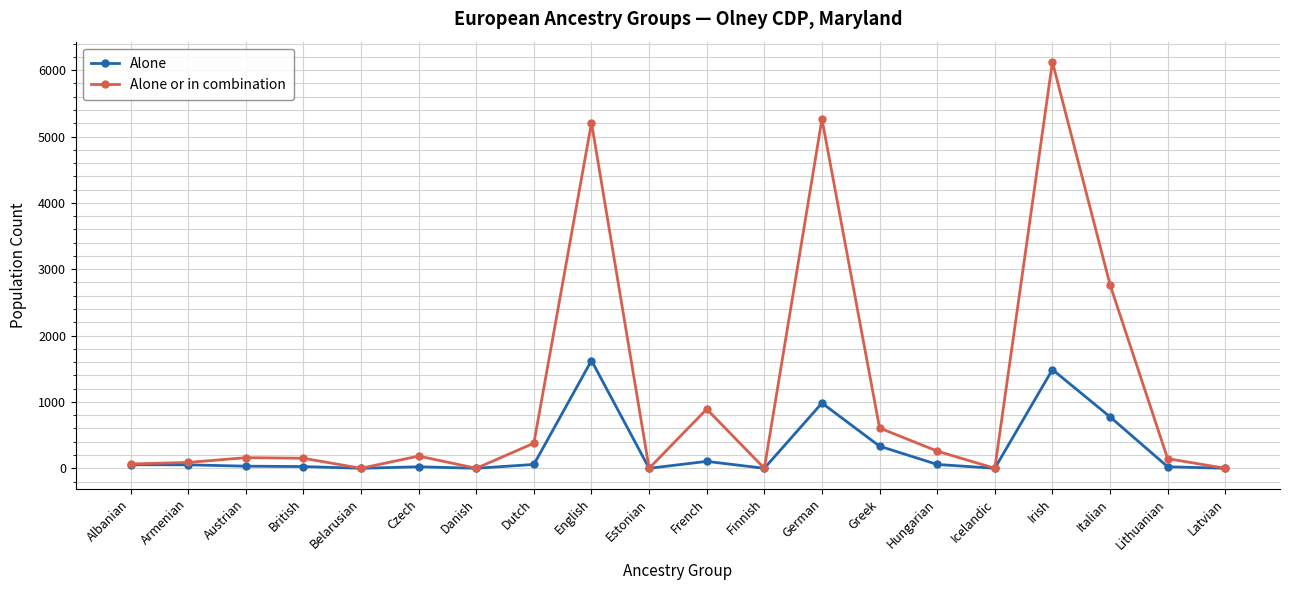

At which category does the chart reach its peak across all series?

Irish